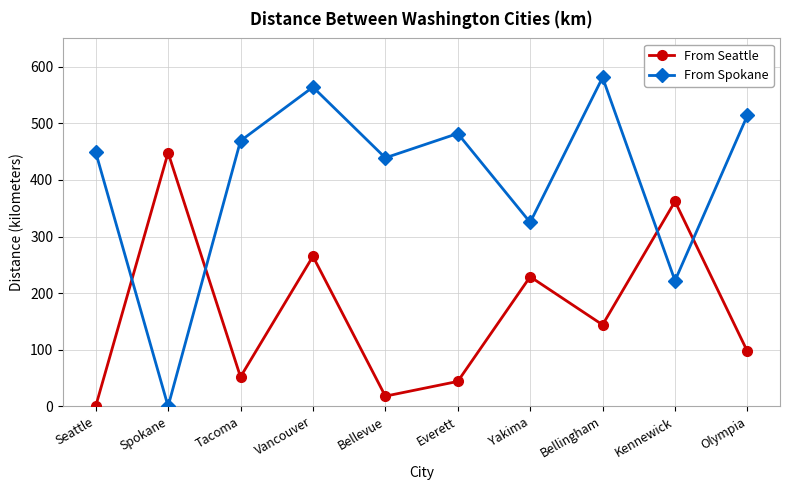

What is the difference between the second highest and minimum values in the From Spokane series?

564